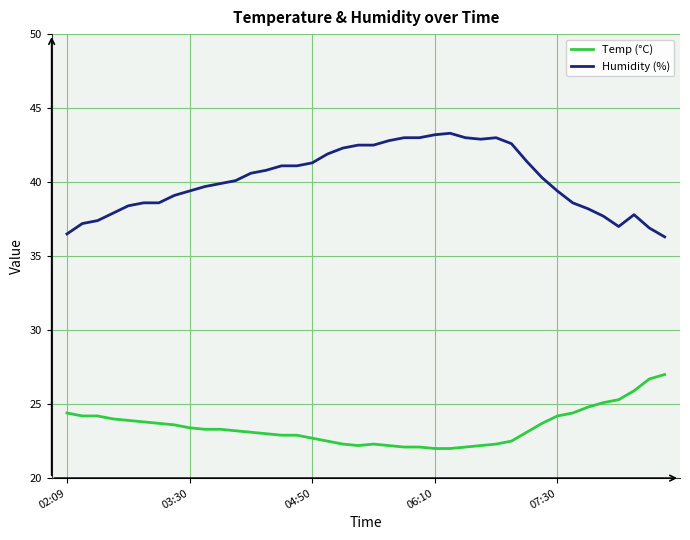

True or false: Temp (°C) and Humidity (%) cross at least once.

False